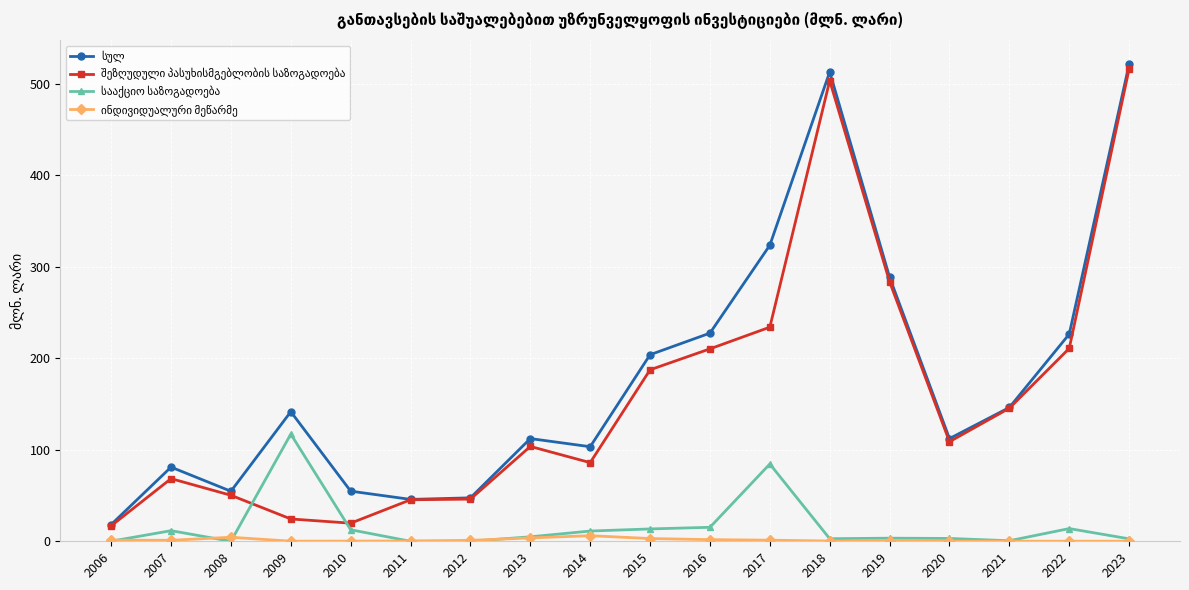

What is the maximum value shown in the chart?

521.5